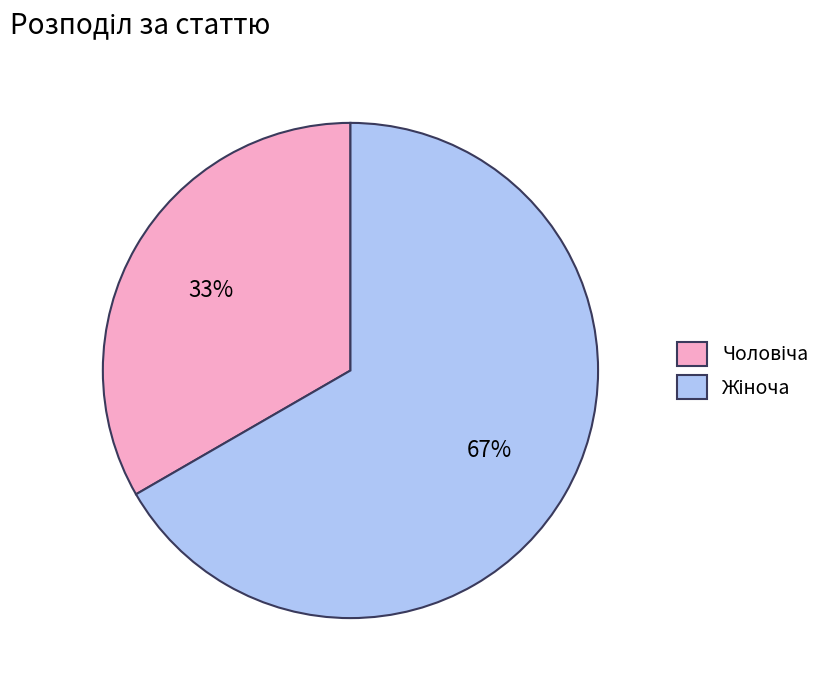

Is there a majority slice in this chart?

Yes